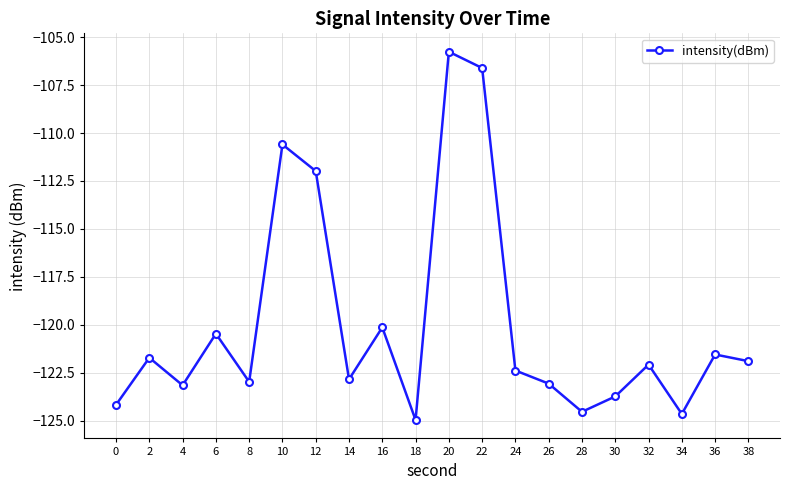

At which category does the chart reach its peak across all series?

20